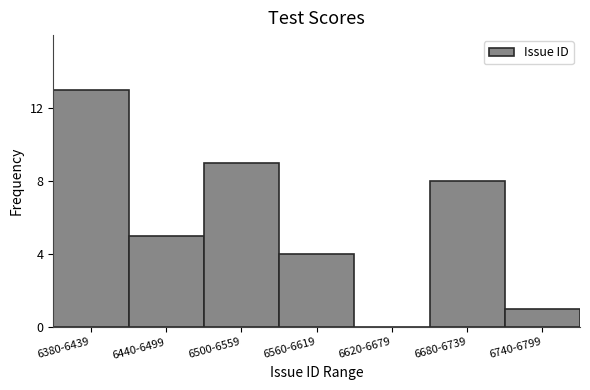

Reading right to left, what are all the values shown in this chart?

6740-6799=1	6680-6739=8	6620-6679=0	6560-6619=4	6500-6559=9	6440-6499=5	6380-6439=13